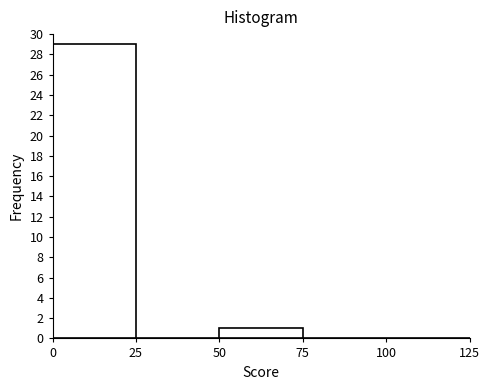

Reading left to right, transcribe this chart: for each bar, give the range it covers on the x-axis and its height. The values are not printed on the chart, so give them approximately, as read against the axis.

0 to 25: 29
25 to 50: 0
50 to 75: 1
75 to 100: 0
100 to 125: 0